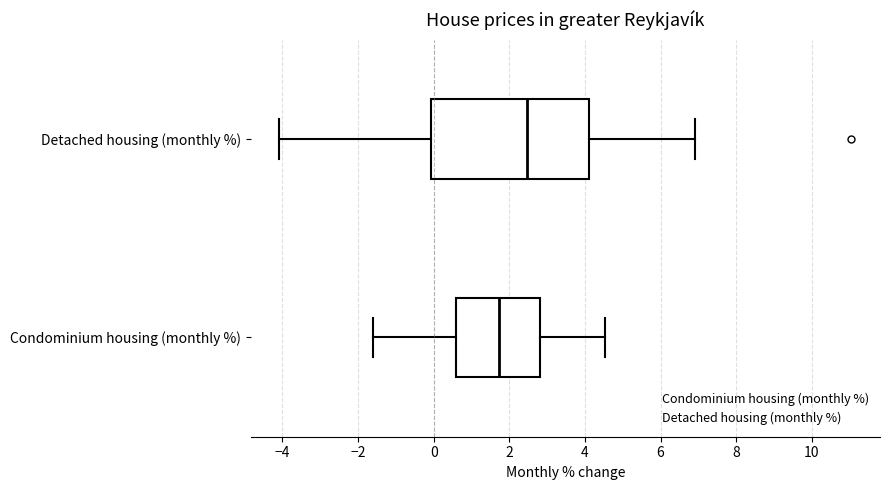

Reading bottom to top, read every box against the x-axis: the position of its median line, the range the box covers, and the ends of its whiskers. The values are not printed on the chart, so give them approximately, as read against the axis.

Condominium housing (monthly %): median 1.8, box 0.6 to 2.8, whiskers -1.6 to 4.6
Detached housing (monthly %): median 2.4, box 0.0 to 4.2, whiskers -4.0 to 7.0